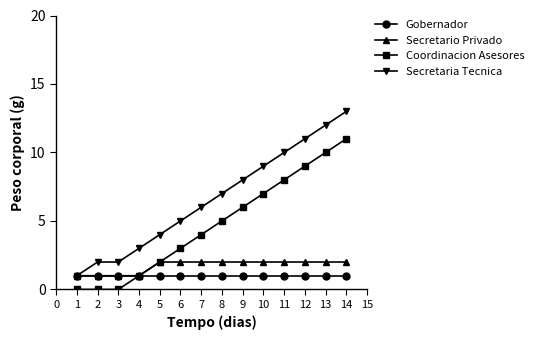

True or false: Secretaria Tecnica has a value of 3 at 4.

True